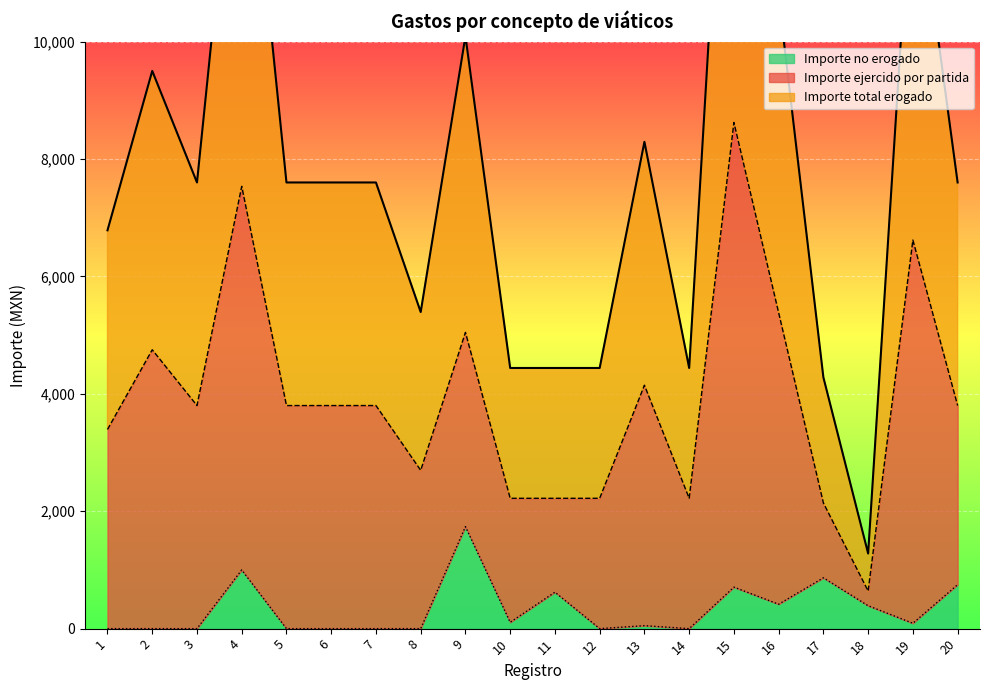

At which label does Importe no erogado reach its peak?

9